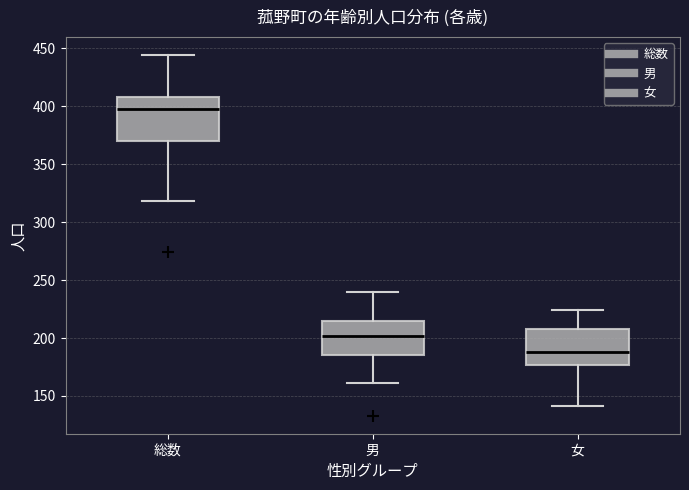

Reading left to right, transcribe this box plot: for each box, give where its median line is, the range the box spans, and where its two whiskers end, as read against the y-axis. The values are not printed on the chart, so give them approximately, as read against the axis.

総数: median 400, box 370 to 410, whiskers 320 to 445
男: median 200, box 185 to 215, whiskers 160 to 240
女: median 190, box 175 to 210, whiskers 140 to 225